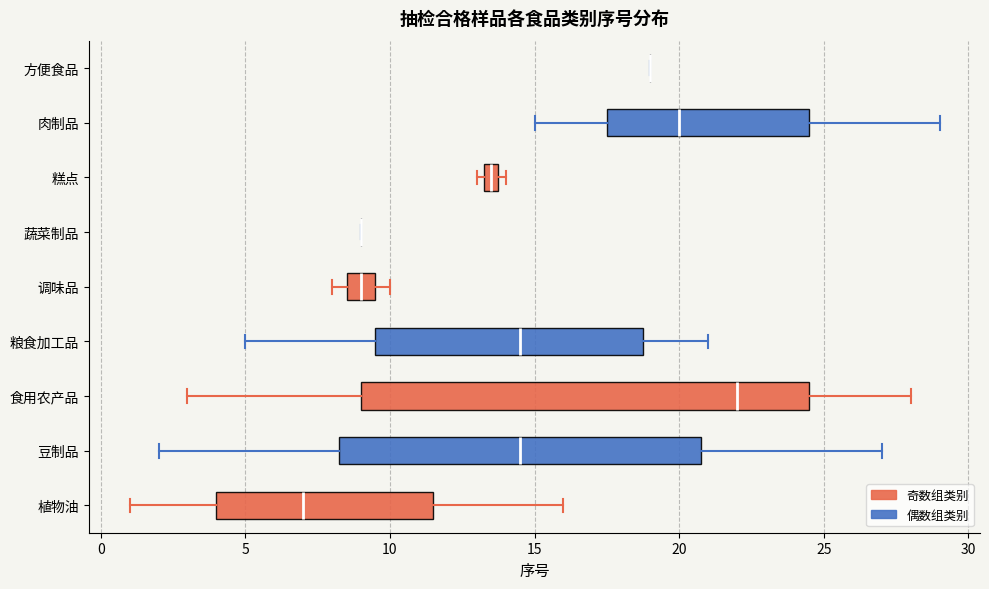

Comparing the boxes themselves (not the whiskers), which one is the widest?

食用农产品